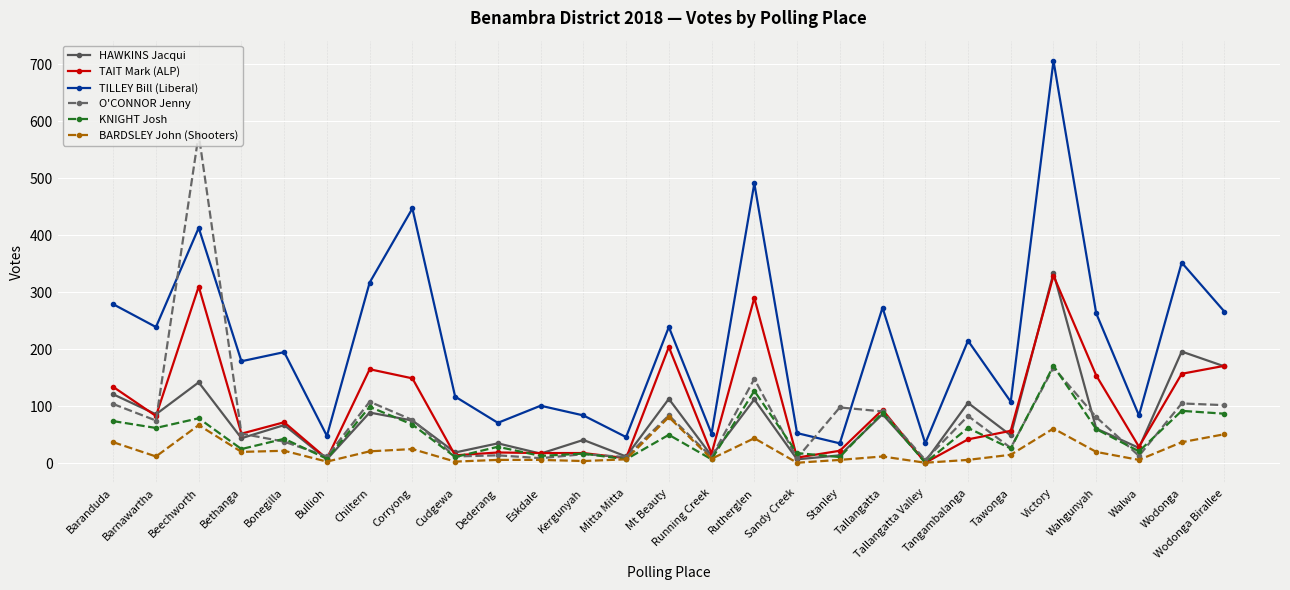

True or false: KNIGHT Josh and TILLEY Bill (Liberal) cross at least once.

False